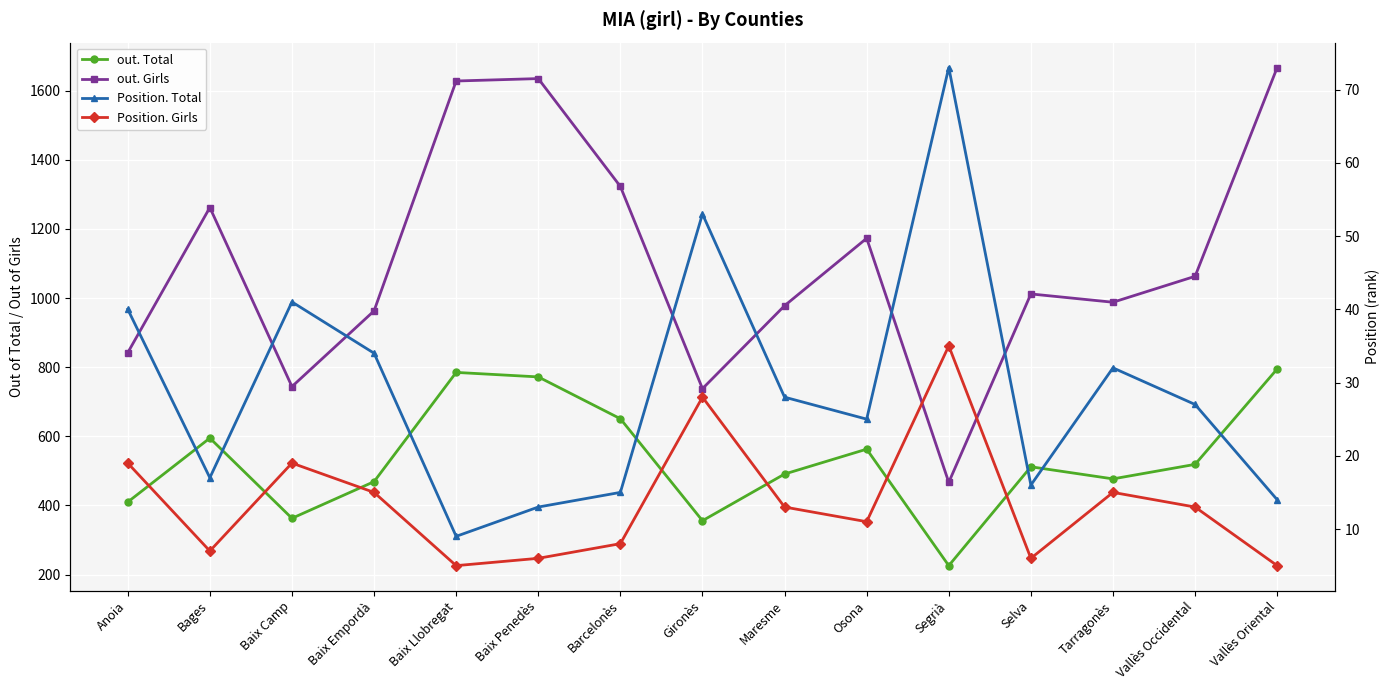

Which series has the largest total across all categories?

out. Girls